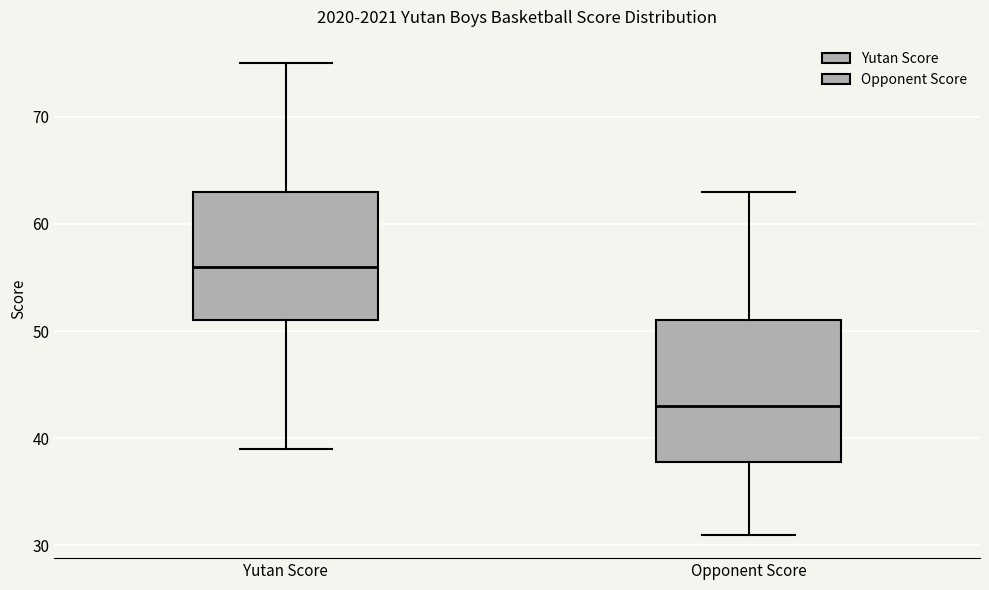

Reading left to right, read every box against the y-axis: the position of its median line, the range the box covers, and the ends of its whiskers. The values are not printed on the chart, so give them approximately, as read against the axis.

Yutan Score: median 56, box 51 to 63, whiskers 39 to 75
Opponent Score: median 43, box 38 to 51, whiskers 31 to 63